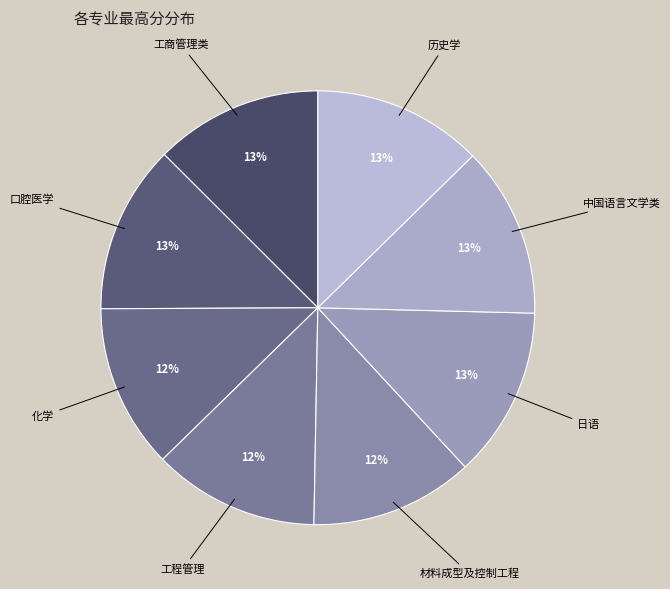

Which has a higher value, 日语 or 材料成型及控制工程?

日语